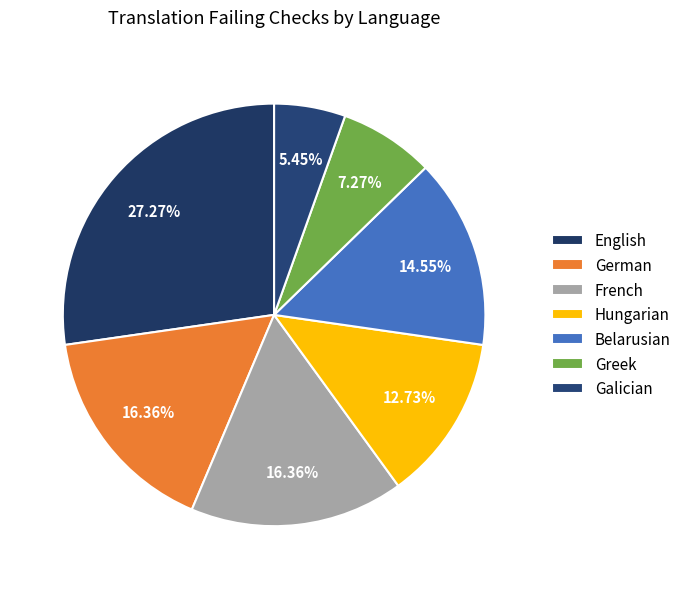

How much of the chart is everything except French?

83.6%